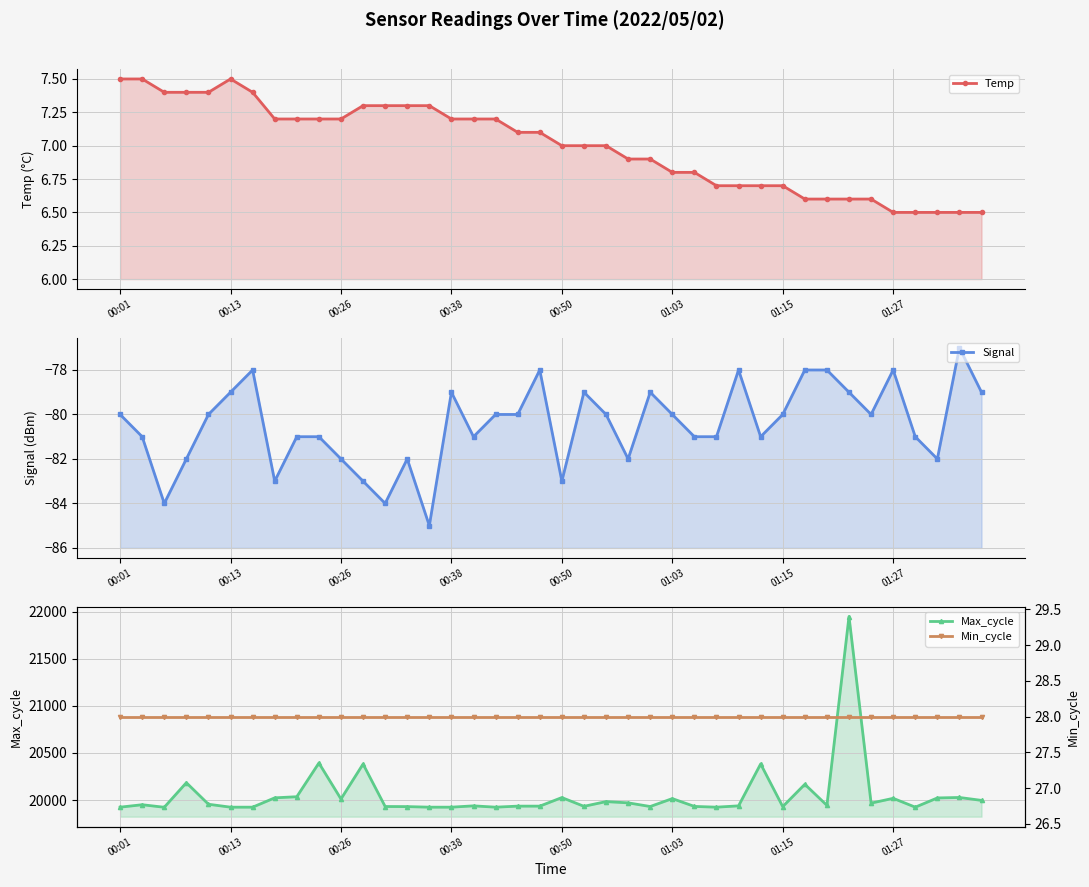

At which category is the sum across all series the highest?

33